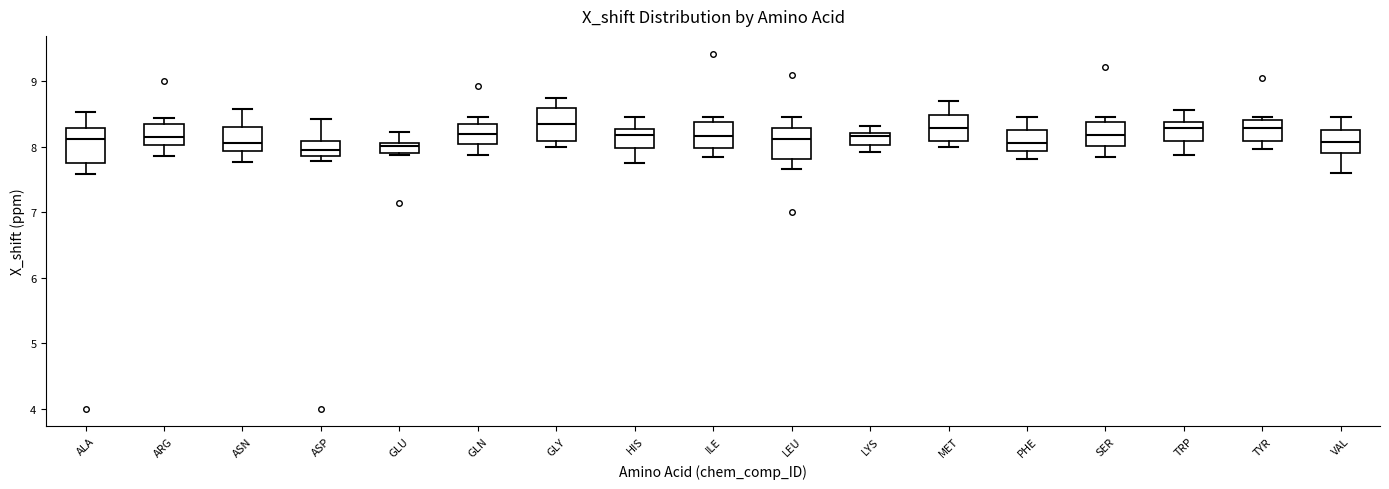

Where does the median line of the box for HIS sit on the y-axis? The values are not printed on the chart, so give them approximately, as read against the axis.

8.2